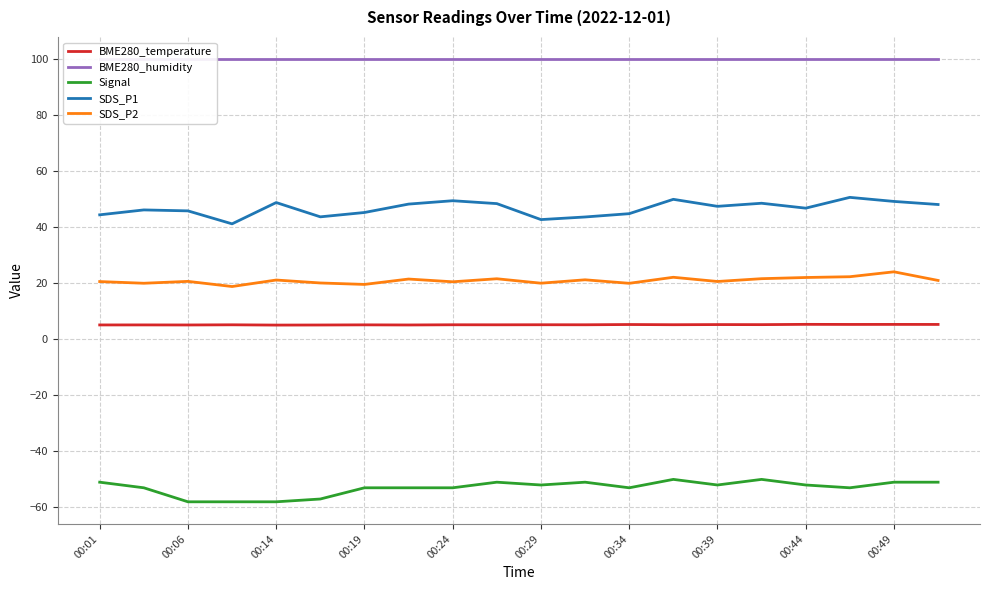

What is the minimum value for BME280_temperature?

5.1